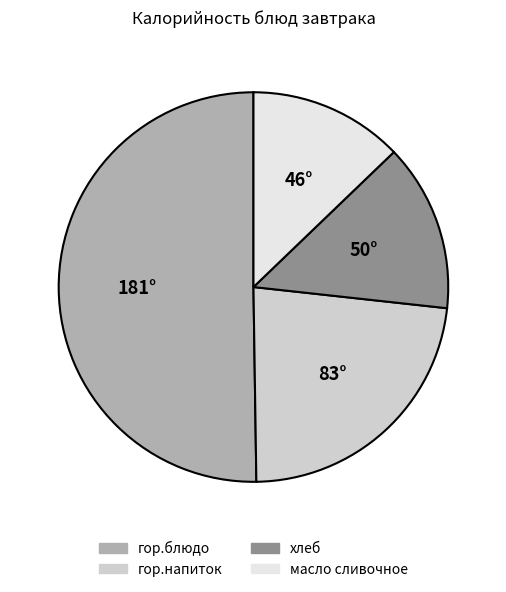

Rank the categories by value from highest to lowest.

гор.блюдо, гор.напиток, хлеб, масло сливочное